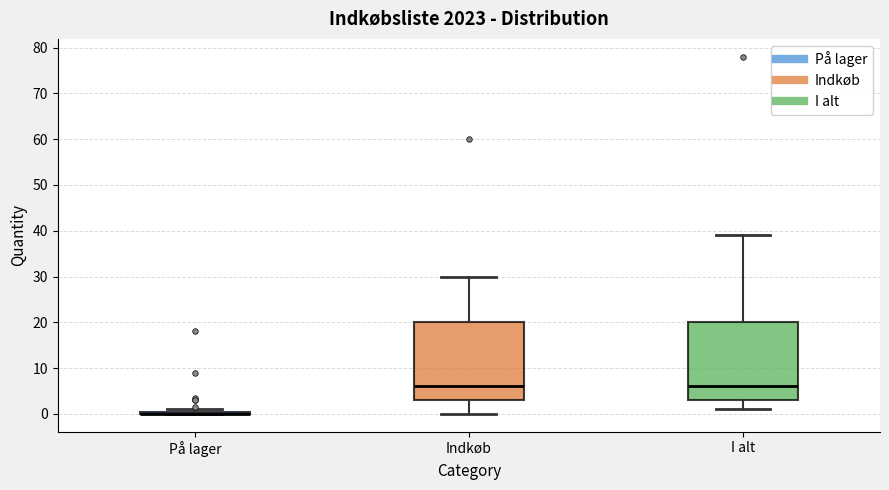

Reading left to right, transcribe this box plot: for each box, give where its median line is, the range the box spans, and where its two whiskers end, as read against the y-axis. The values are not printed on the chart, so give them approximately, as read against the axis.

På lager: box collapsed to a line at 0, whiskers 0 to 1
Indkøb: median 6, box 3 to 20, whiskers 0 to 30
I alt: median 6, box 3 to 20, whiskers 1 to 39